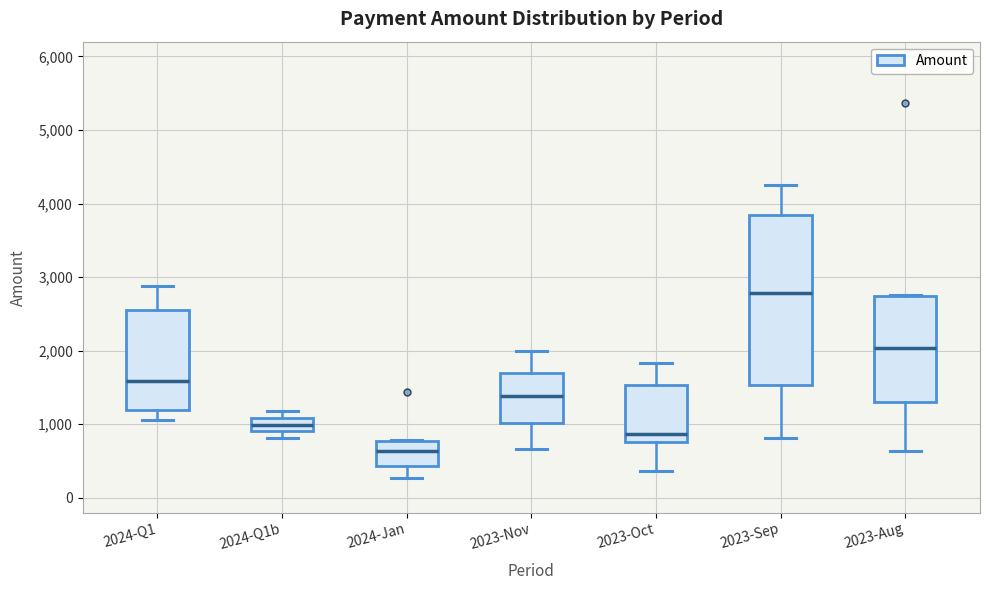

Where is the lower edge of the box for 2024-Jan on the y-axis? The values are not printed on the chart, so give them approximately, as read against the axis.

400